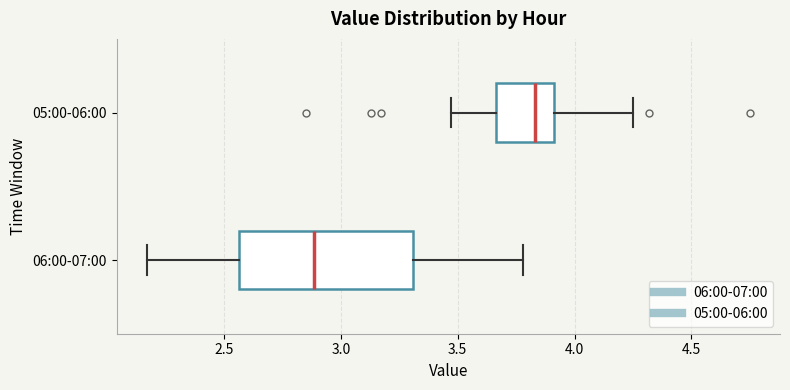

Comparing the boxes themselves (not the whiskers), which one is the widest?

06:00-07:00